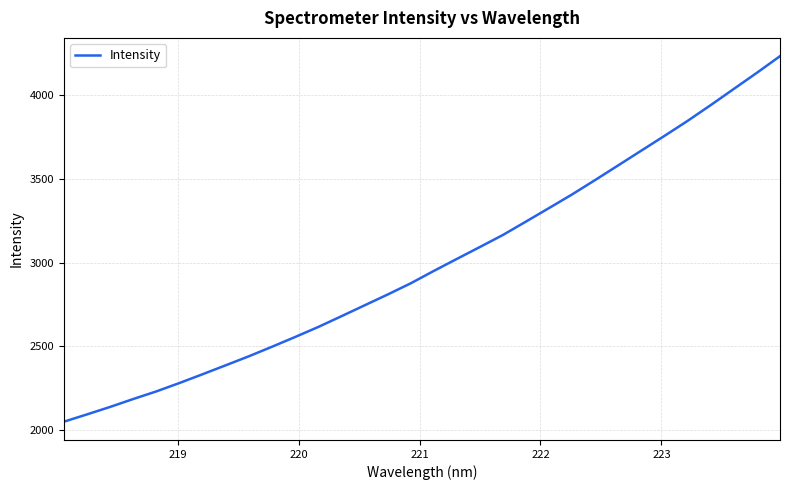

What is the maximum value shown in the chart?

4233.6